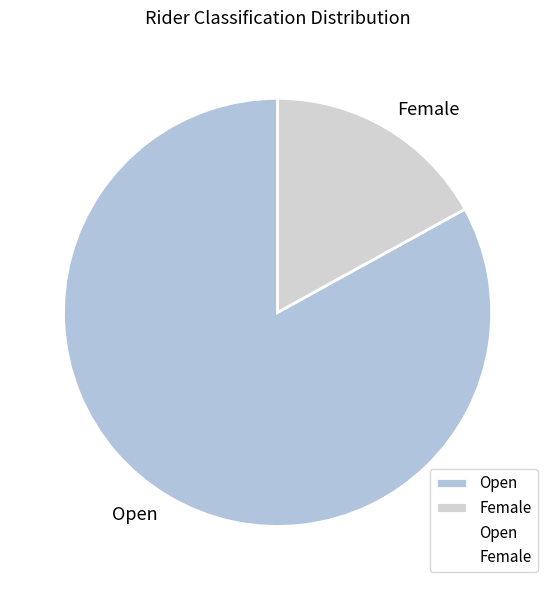

Which has a higher value, Female or Open?

Open